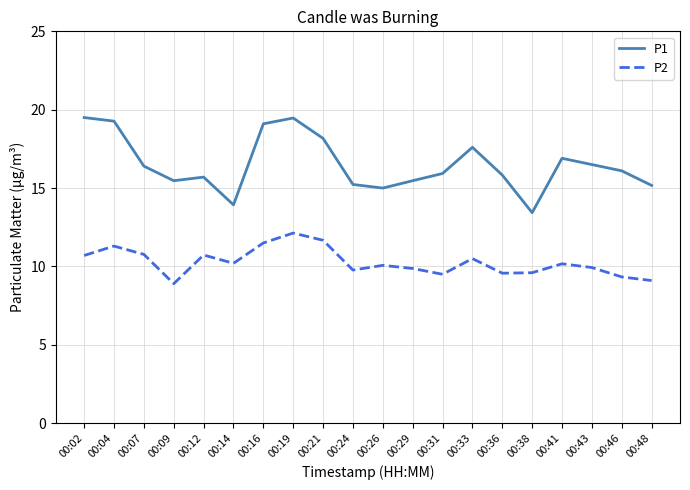

True or false: P2 and P1 cross at least once.

False